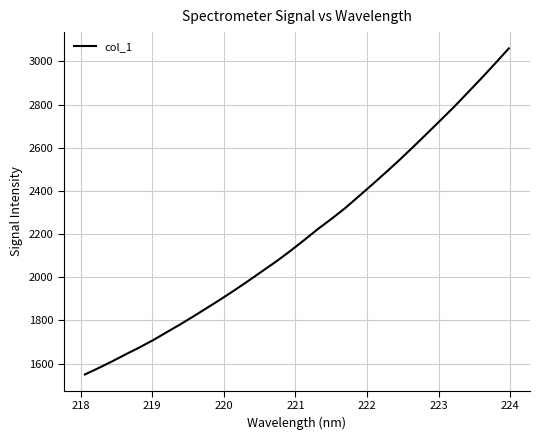

What is the maximum value shown in the chart?

3060.3